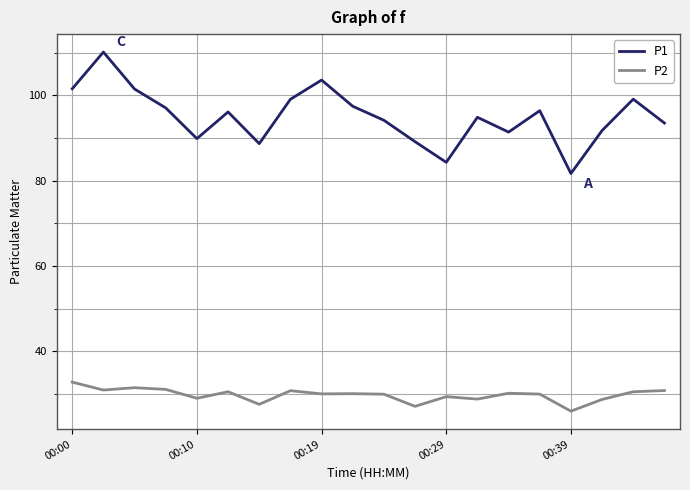

Does the chart display data point markers on the line(s)?

No